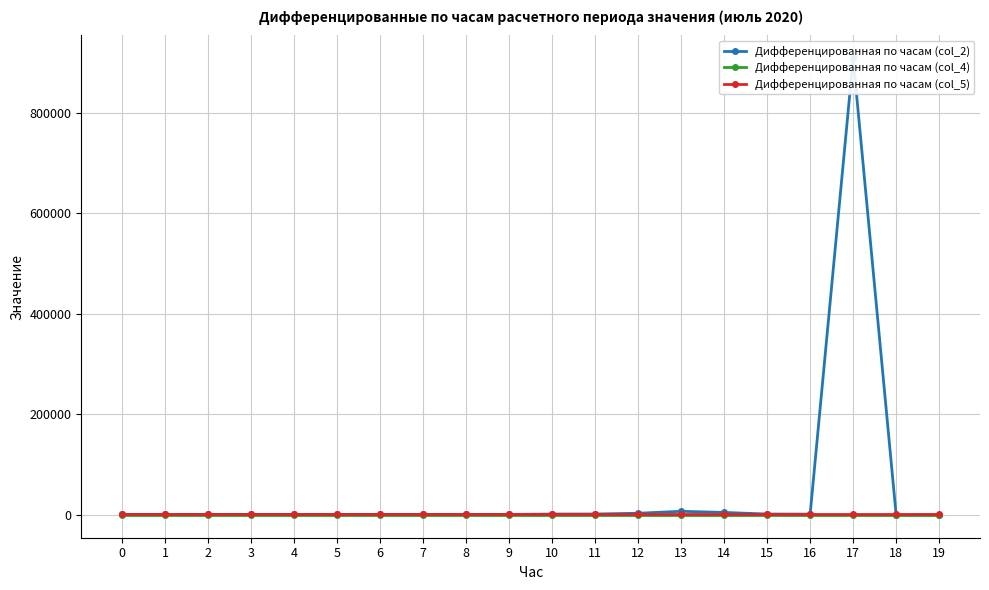

What are all the series names shown in the legend?

Дифференцированная по часам (col_2), Дифференцированная по часам (col_4), Дифференцированная по часам (col_5)